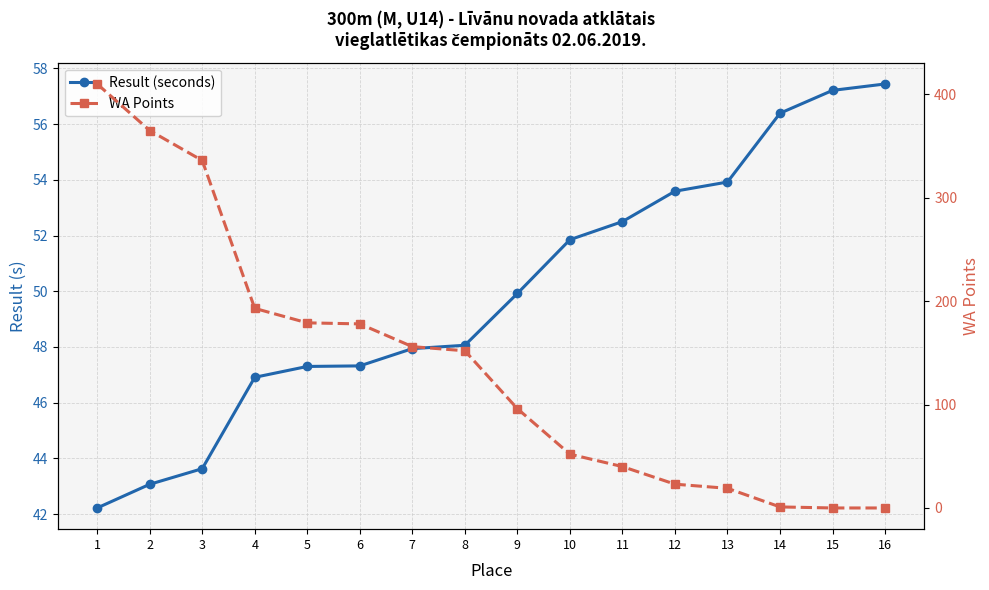

Which category has the highest value in the Result (seconds) series?

16